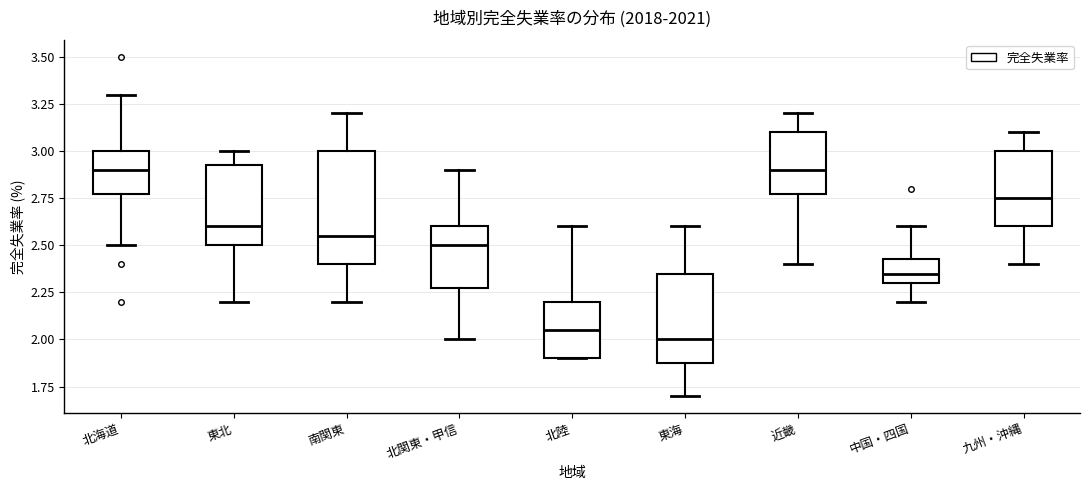

Reading left to right, transcribe this box plot: for each box, give where its median line is, the range the box spans, and where its two whiskers end, as read against the y-axis. The values are not printed on the chart, so give them approximately, as read against the axis.

北海道: median 2.90, box 2.80 to 3.00, whiskers 2.50 to 3.30
東北: median 2.60, box 2.50 to 2.95, whiskers 2.20 to 3.00
南関東: median 2.55, box 2.40 to 3.00, whiskers 2.20 to 3.20
北関東・甲信: median 2.50, box 2.30 to 2.60, whiskers 2.00 to 2.90
北陸: median 2.05, box 1.90 to 2.20, whiskers 1.90 to 2.60
東海: median 2.00, box 1.90 to 2.35, whiskers 1.70 to 2.60
近畿: median 2.90, box 2.80 to 3.10, whiskers 2.40 to 3.20
中国・四国: median 2.35, box 2.30 to 2.45, whiskers 2.20 to 2.60
九州・沖縄: median 2.75, box 2.60 to 3.00, whiskers 2.40 to 3.10